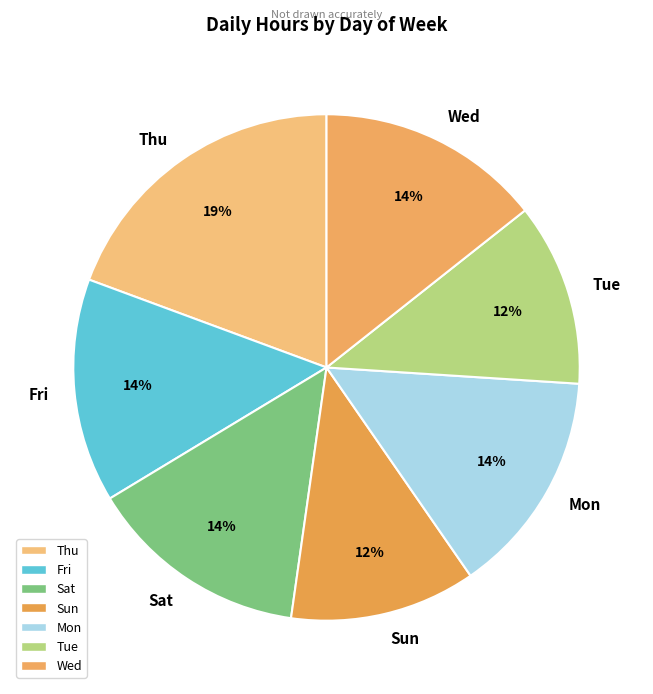

How many slices are in this pie chart?

7